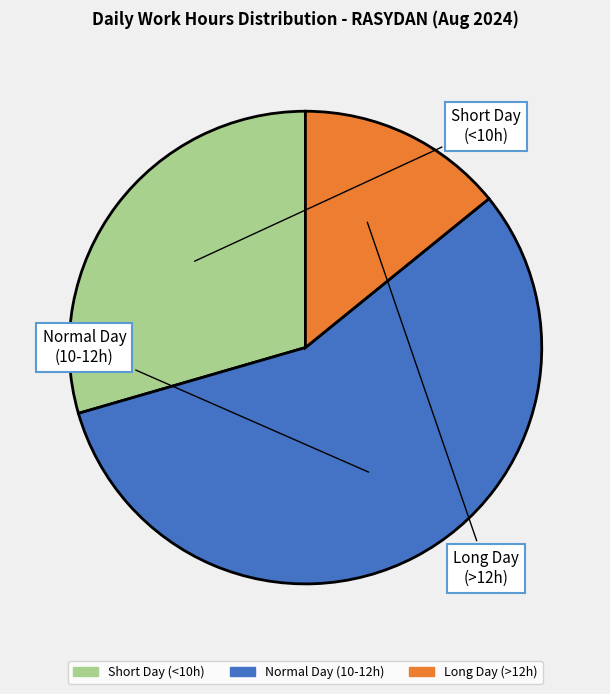

Is there any slice that represents more than half of the pie?

Yes